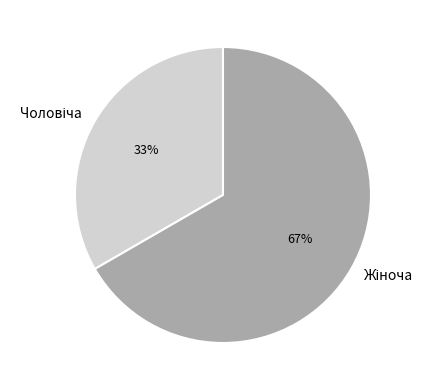

Is there any slice that represents more than half of the pie?

Yes